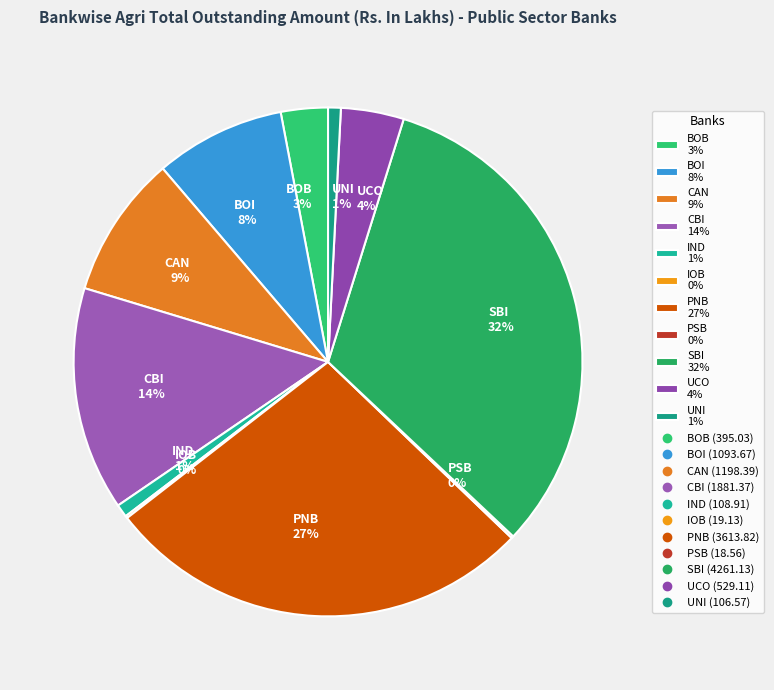

To the nearest percent, what is the difference between the largest and smallest slice percentages?

32%